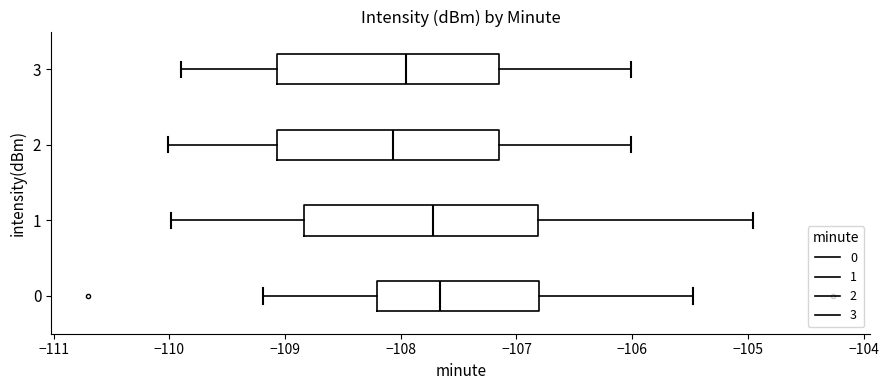

Comparing the boxes themselves (not the whiskers), which one is the widest?

1